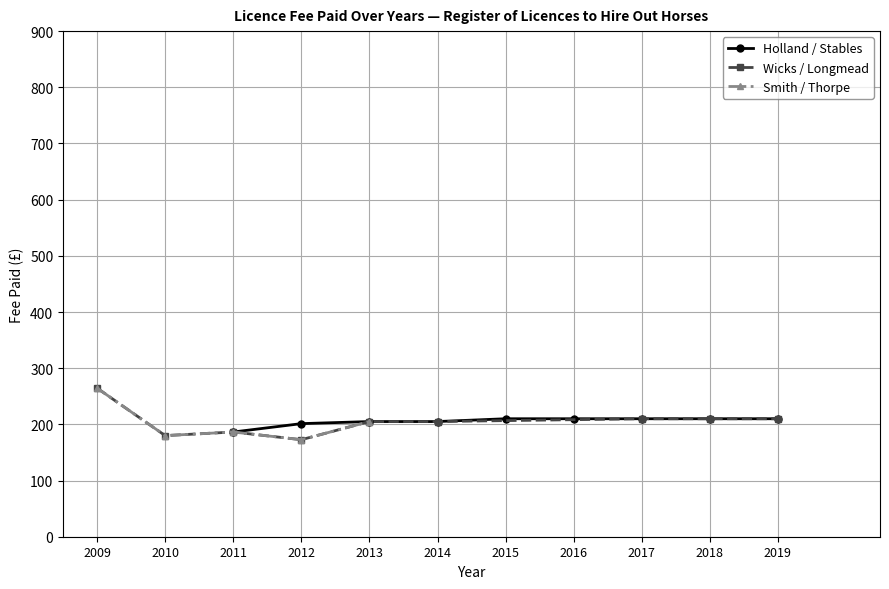

Which category has the highest value across all series?

2009